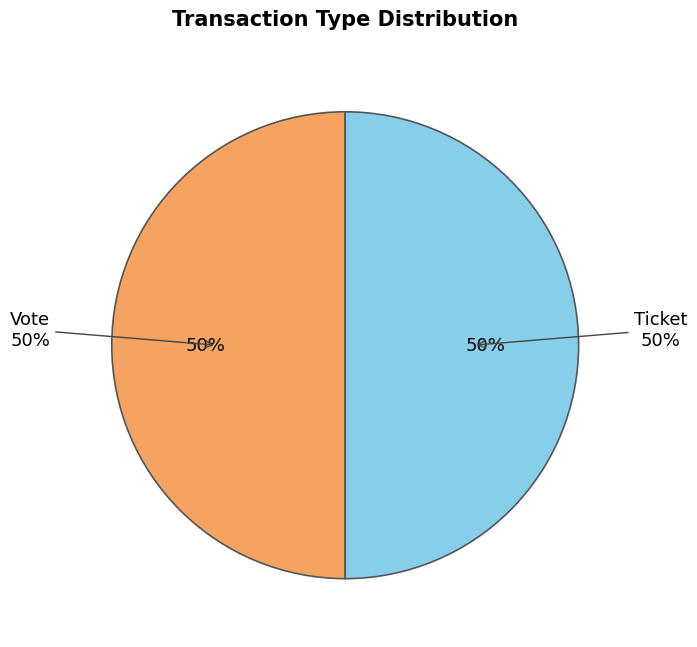

How many segments does this pie chart have?

2